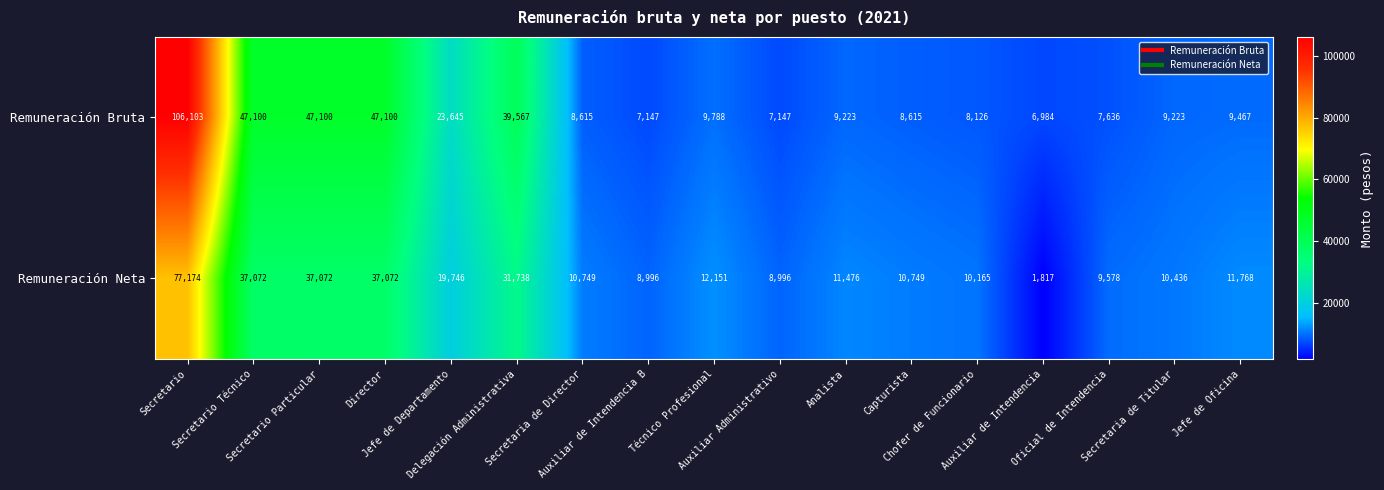

What is the average value of the Remuneración Neta series?

20397